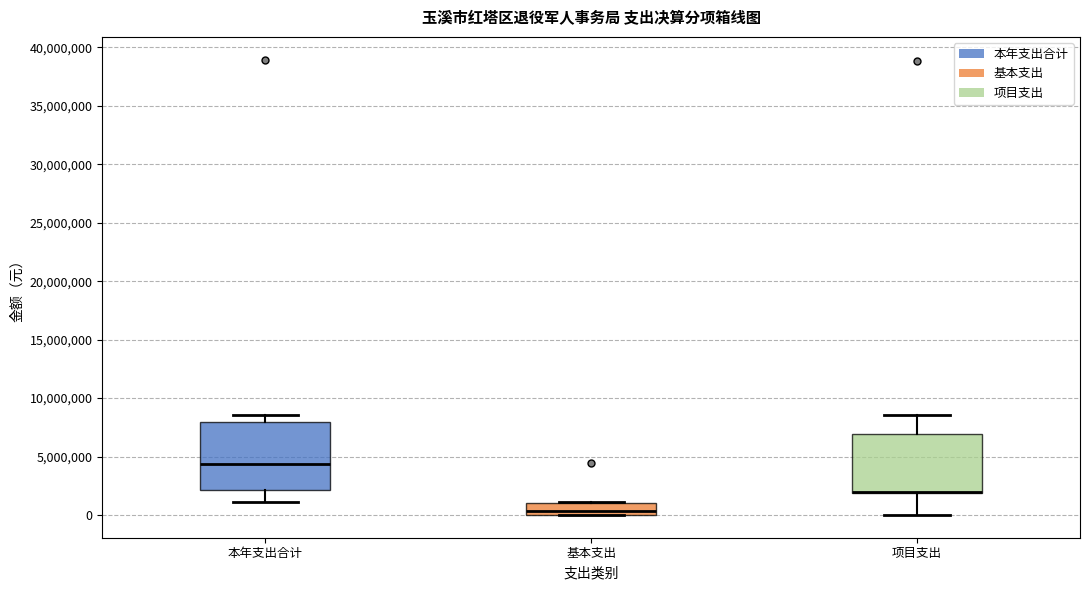

Reading left to right, transcribe this box plot: for each box, give where its median line is, the range the box spans, and where its two whiskers end, as read against the y-axis. The values are not printed on the chart, so give them approximately, as read against the axis.

本年支出合计: median 4500000, box 2000000 to 8000000, whiskers 1000000 to 8500000
基本支出: median 500000, box 0 to 1000000, whiskers 0 to 1000000
项目支出: median 2000000 (drawn on the box's lower edge), box 2000000 to 7000000, whiskers 0 to 8500000